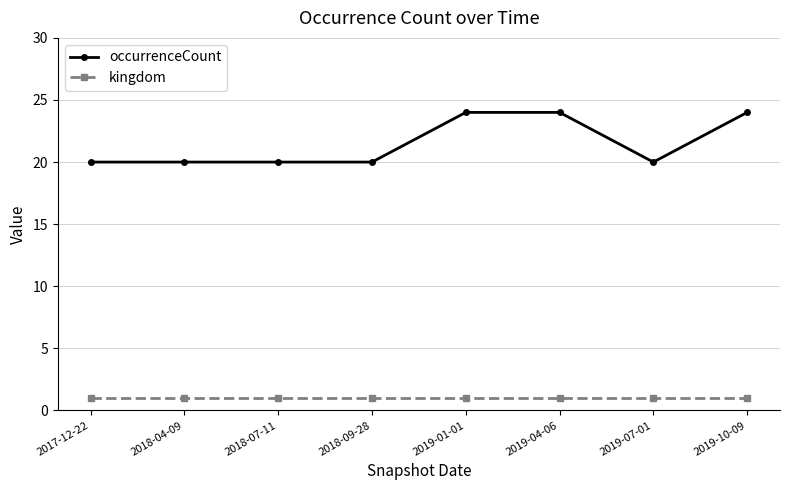

What is the average value of the occurrenceCount series?

22